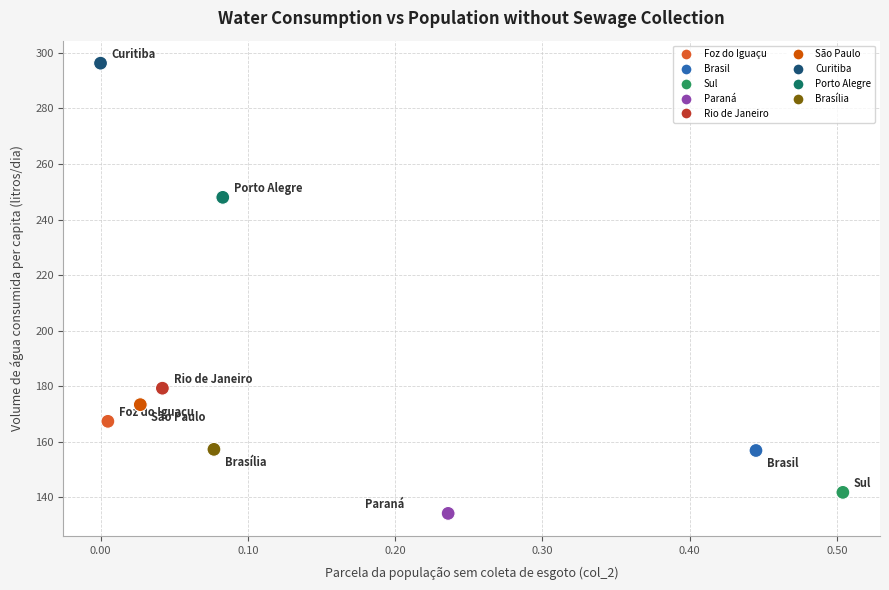

What Y value in the scatter plot is closest to 215?

248.0